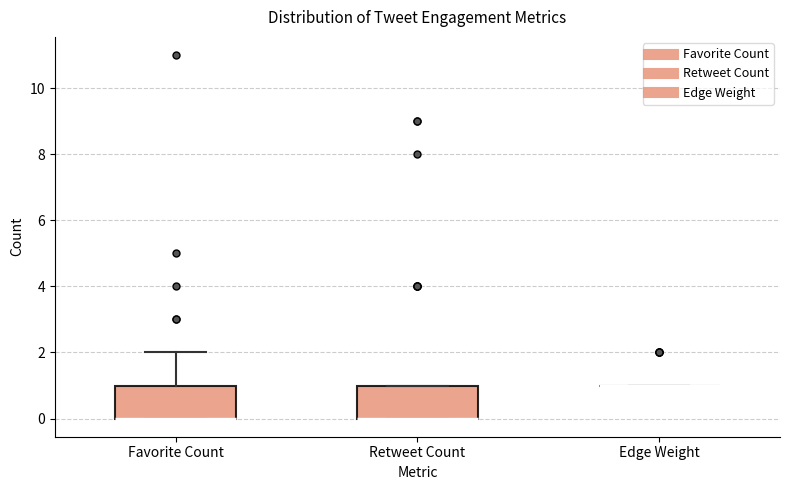

Where is the lower edge of the box for Retweet Count on the y-axis? The values are not printed on the chart, so give them approximately, as read against the axis.

0